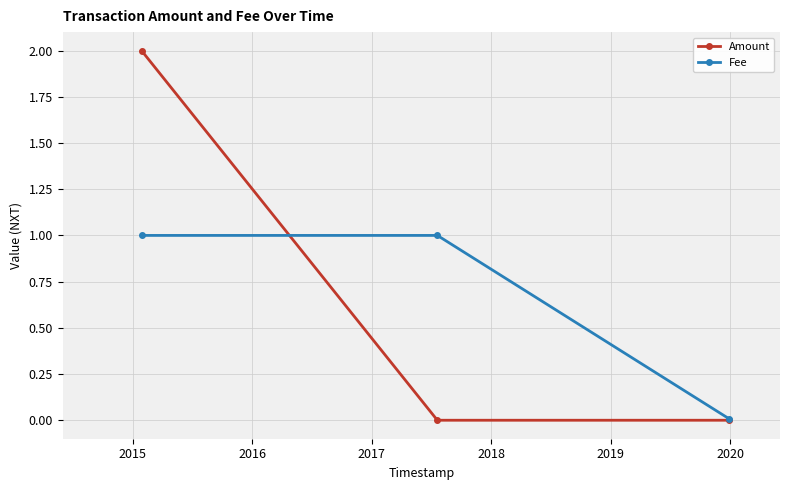

What is the maximum value for Fee?

1.0